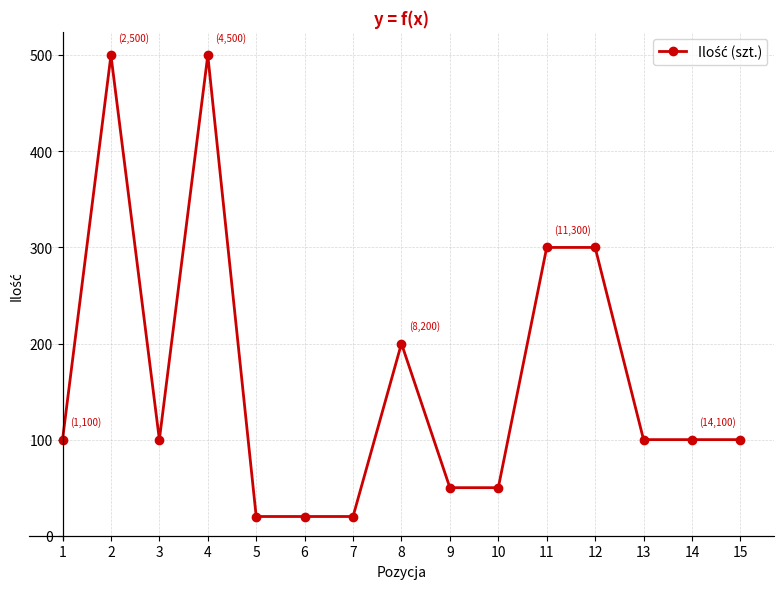

What is the greatest value displayed?

500